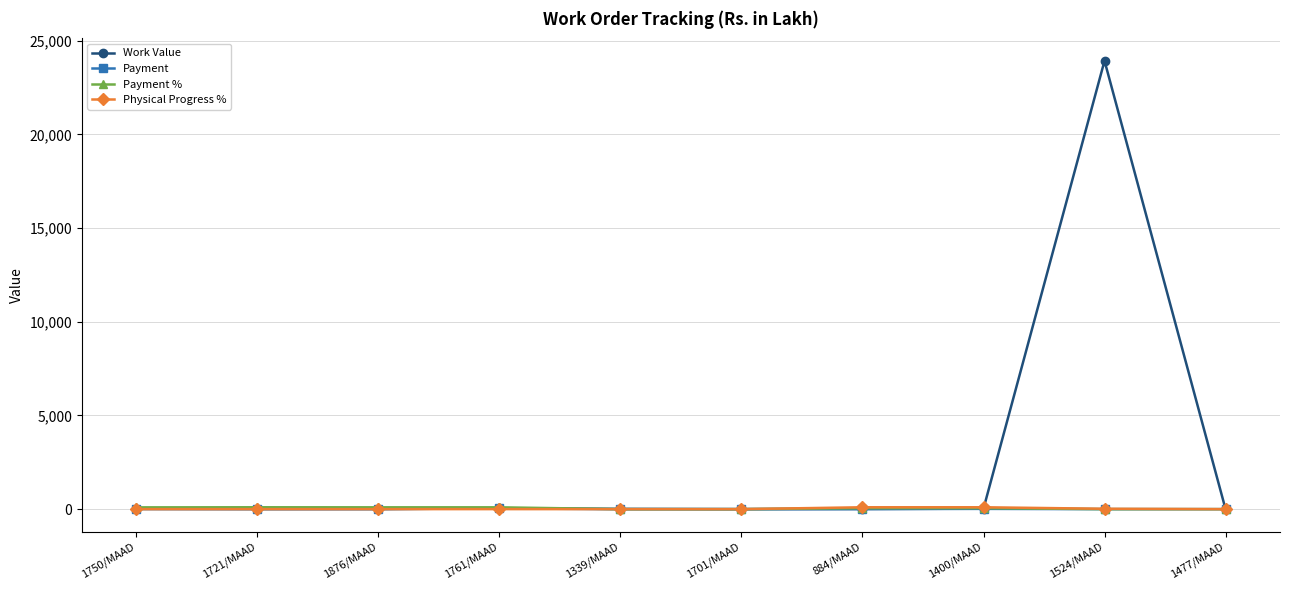

How many data points in Payment % are less than 50?

5